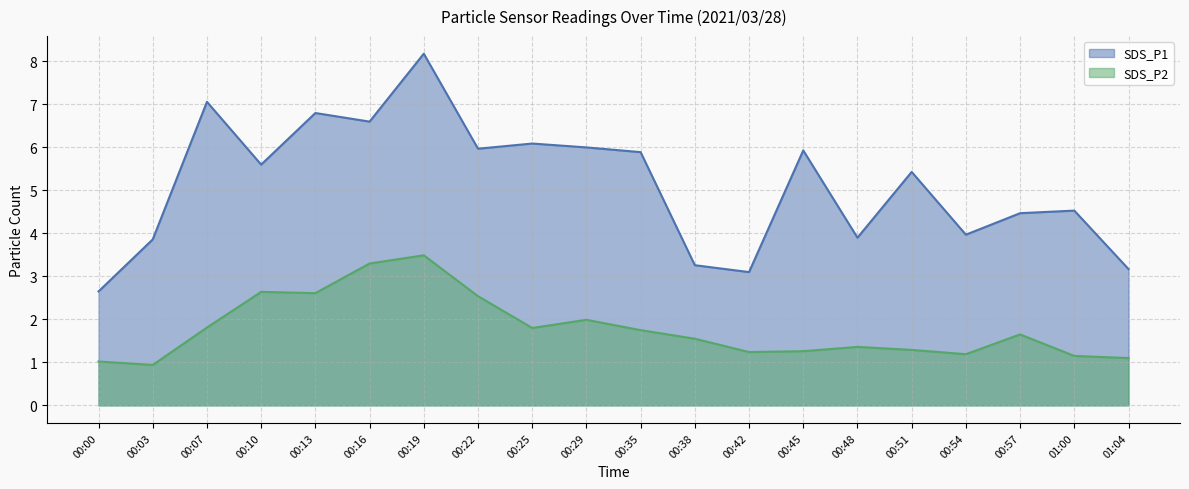

Which has a higher value, 00:03 or 00:48?

00:48